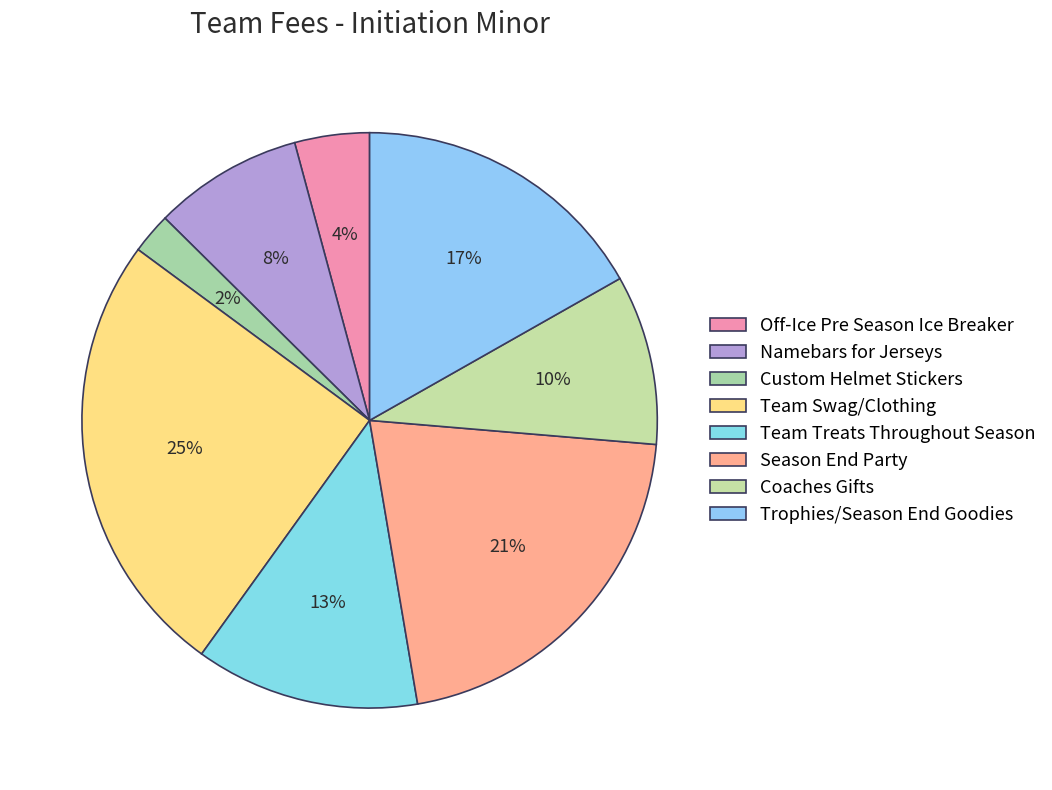

How many slices are in this pie chart?

8